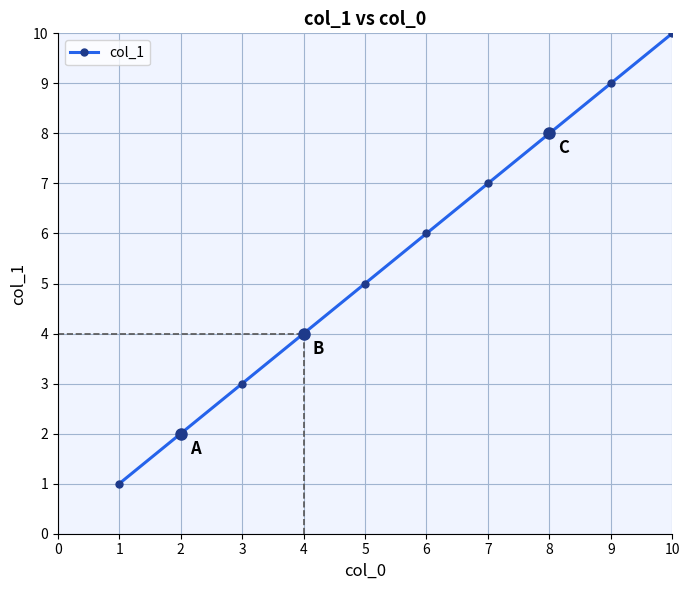

How many lines are shown in the chart?

1